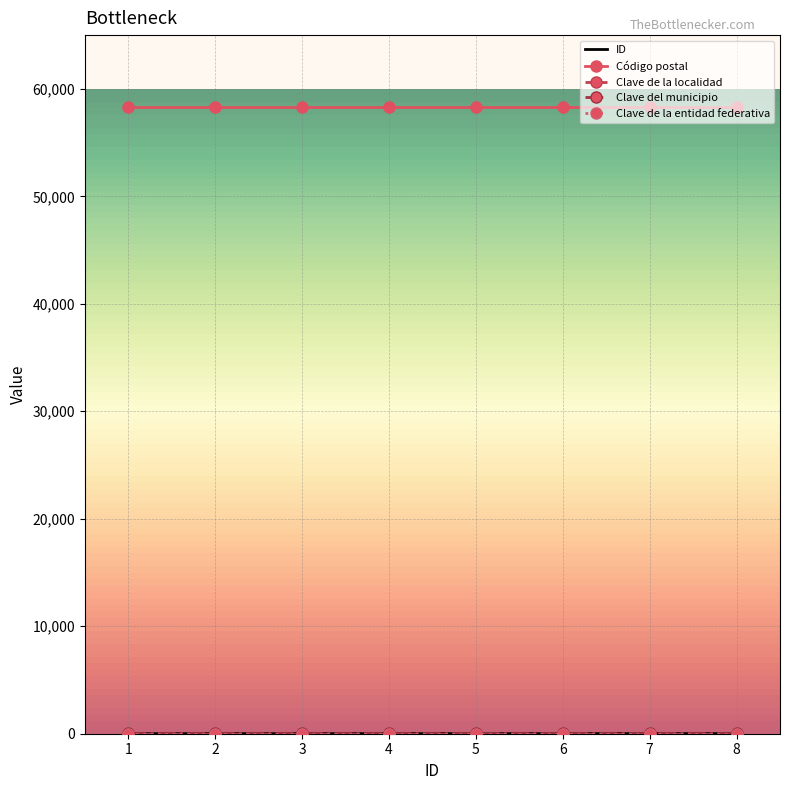

The value of Código postal at 5 is 31620. True or false?

False